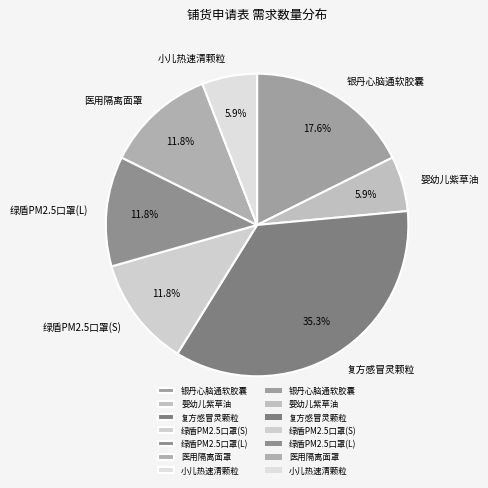

What is the largest slice in the pie chart?

复方感冒灵颗粒